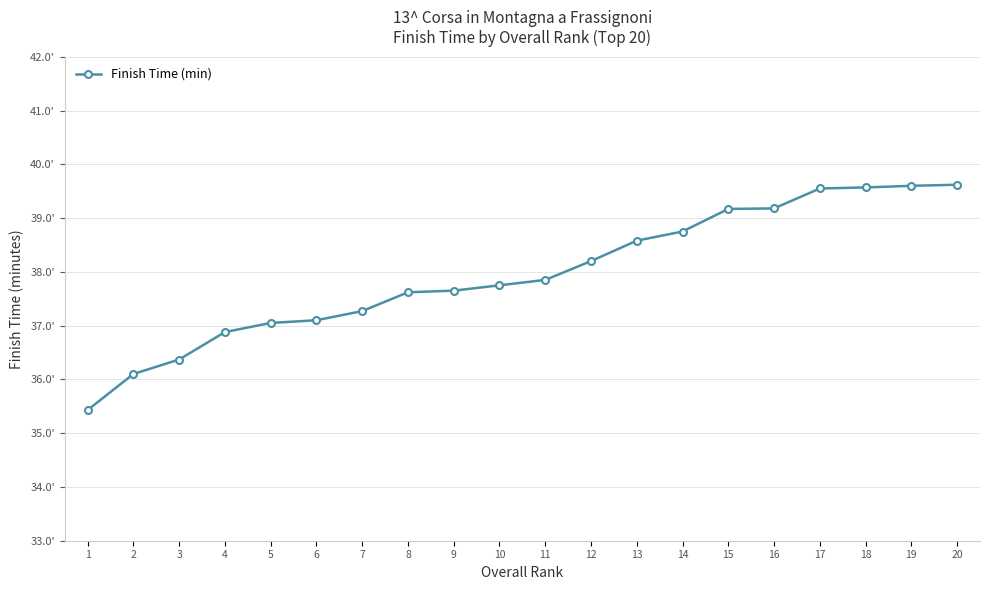

Does the chart have visible grid lines?

Yes